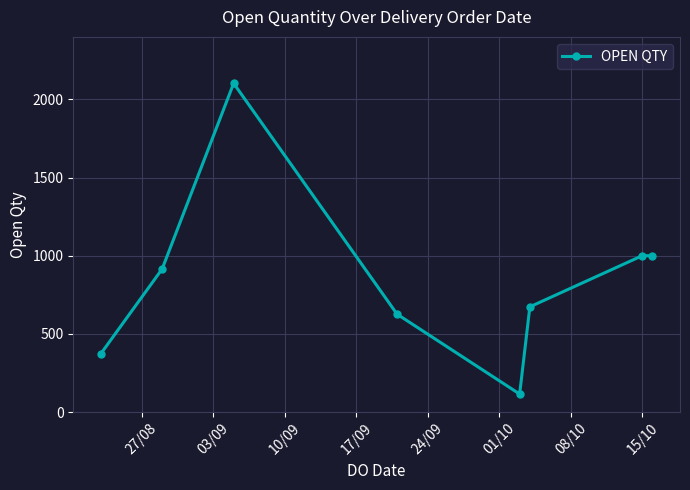

Count the number of data series in this chart.

1